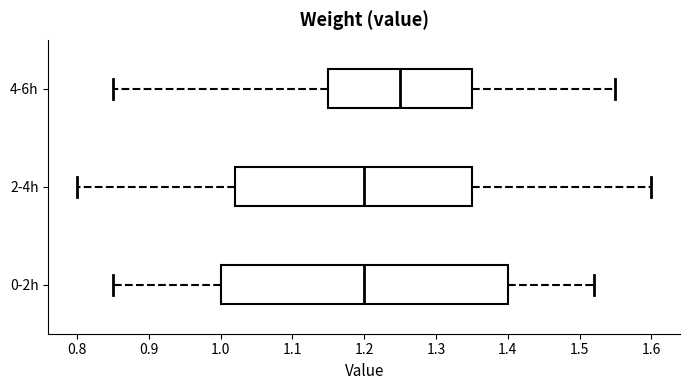

Reading bottom to top, transcribe this box plot: for each box, give where its median line is, the range the box spans, and where its two whiskers end, as read against the x-axis. The values are not printed on the chart, so give them approximately, as read against the axis.

0-2h: median 1.20, box 1.00 to 1.40, whiskers 0.85 to 1.52
2-4h: median 1.20, box 1.02 to 1.35, whiskers 0.80 to 1.60
4-6h: median 1.25, box 1.15 to 1.35, whiskers 0.85 to 1.55